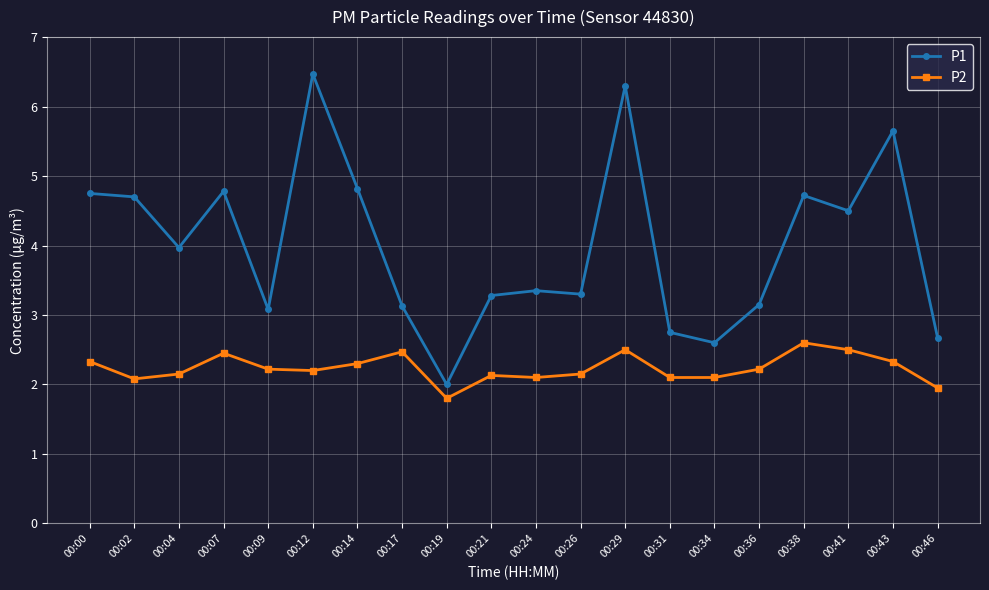

What is the total value across all series at 00:17?

5.6